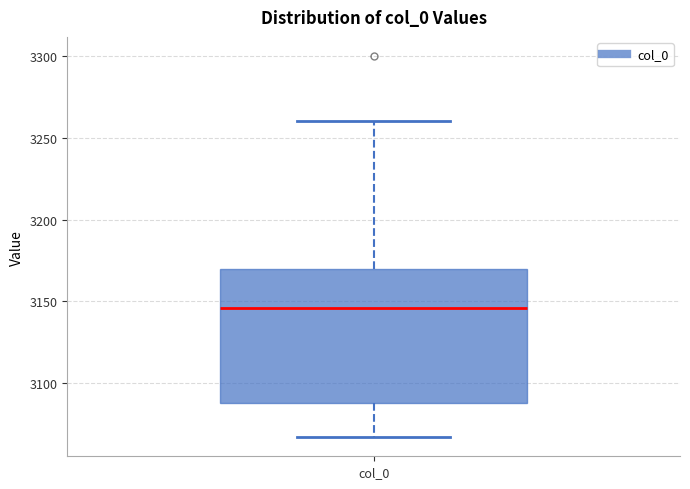

Read this box plot against the y-axis: the position of the median line, the range covered by the box, and the ends of both whiskers. The values are not printed on the chart, so give them approximately, as read against the axis.

median 3145, box 3090 to 3170, whiskers 3065 to 3260